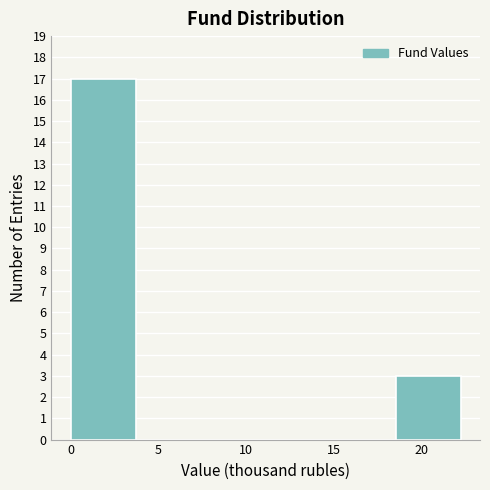

Which range on the x-axis has the tallest bar?

0.0 to 3.5